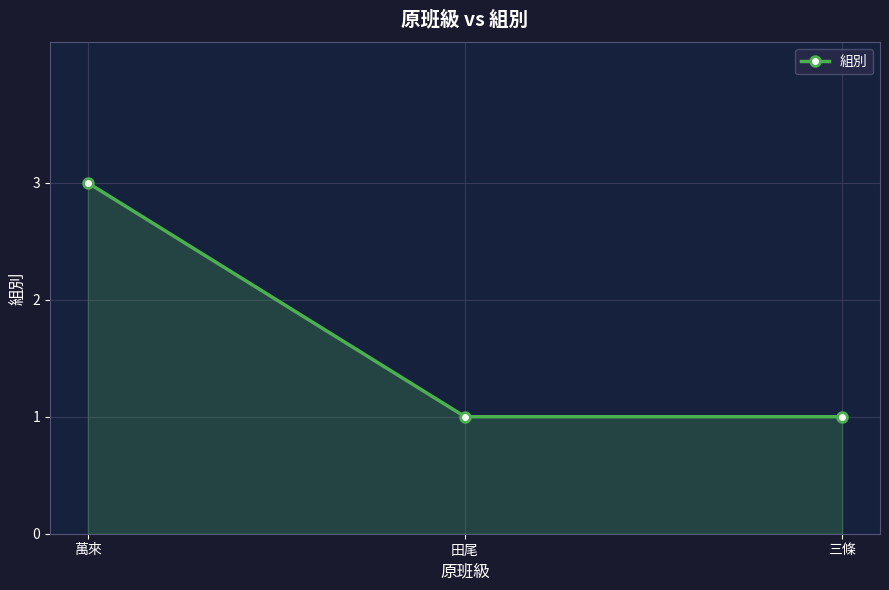

Reading right to left, what are all the values shown in this chart?

1	1	3